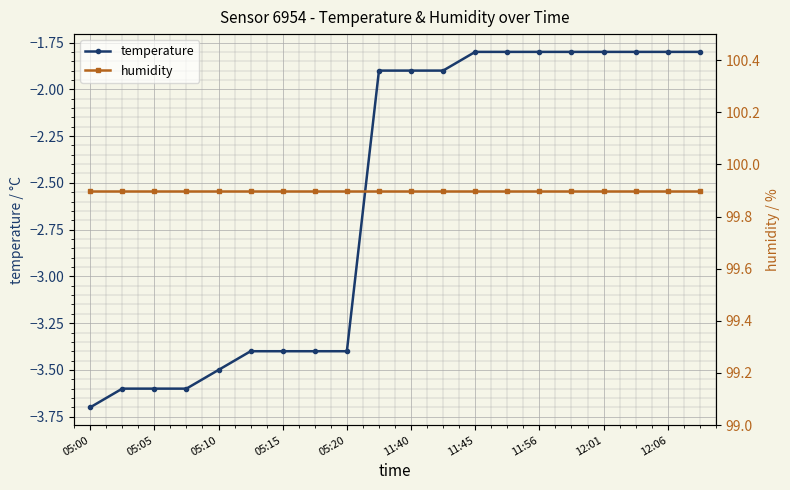

Count the temperature values in the range -3 to -1.

11